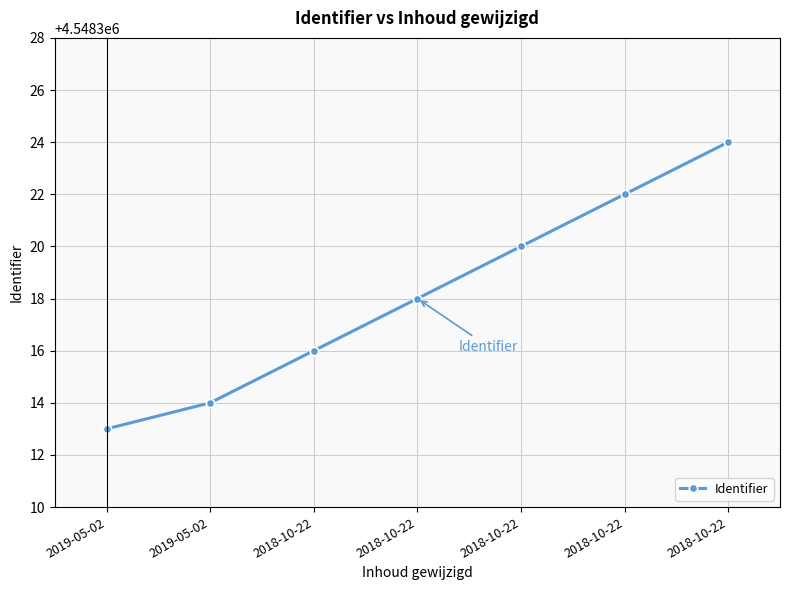

The chart shows a value of 4548318 at 2018-10-22. True or false?

True